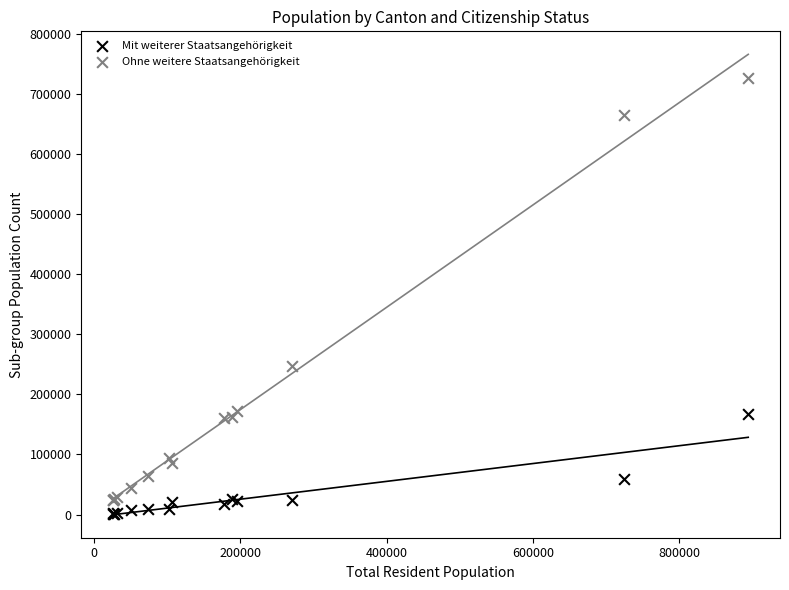

Which series has the largest Y range (max minus min)?

Ohne weitere Staatsangehörigkeit